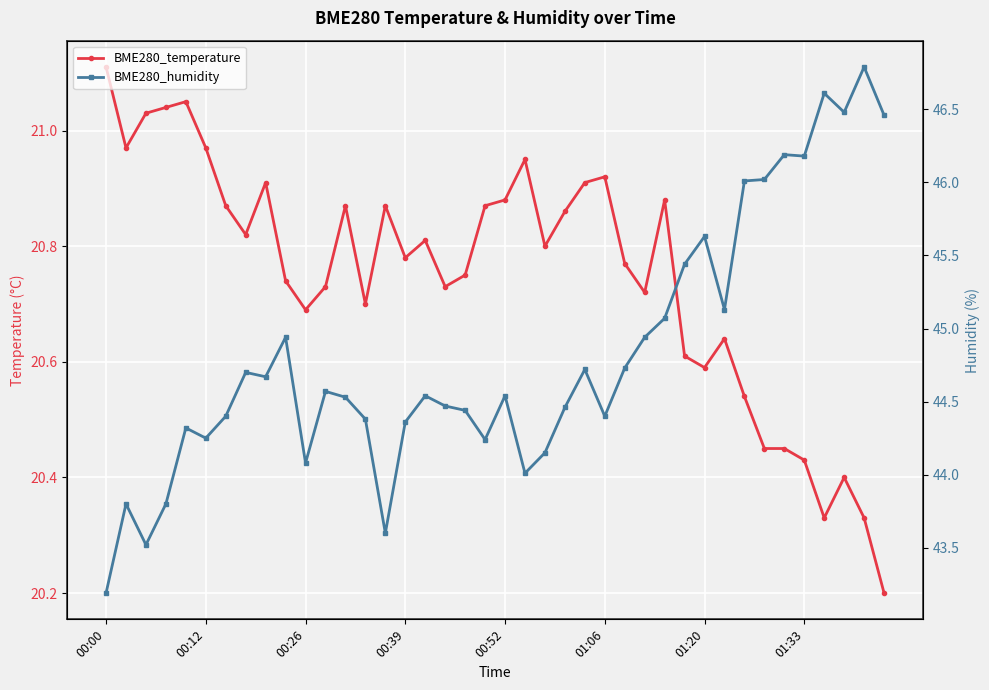

Which series changed the most between 00:26 and 00:39?

BME280_humidity